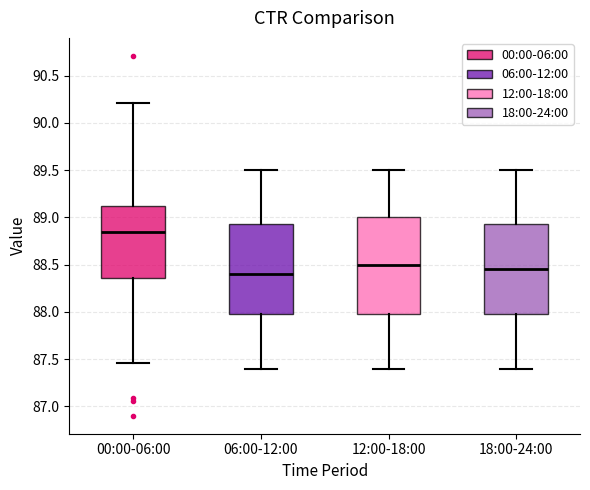

Reading left to right, transcribe this box plot: for each box, give where its median line is, the range the box spans, and where its two whiskers end, as read against the y-axis. The values are not printed on the chart, so give them approximately, as read against the axis.

00:00-06:00: median 88.85, box 88.35 to 89.10, whiskers 87.45 to 90.20
06:00-12:00: median 88.40, box 88.00 to 88.95, whiskers 87.40 to 89.50
12:00-18:00: median 88.50, box 88.00 to 89.00, whiskers 87.40 to 89.50
18:00-24:00: median 88.45, box 88.00 to 88.95, whiskers 87.40 to 89.50